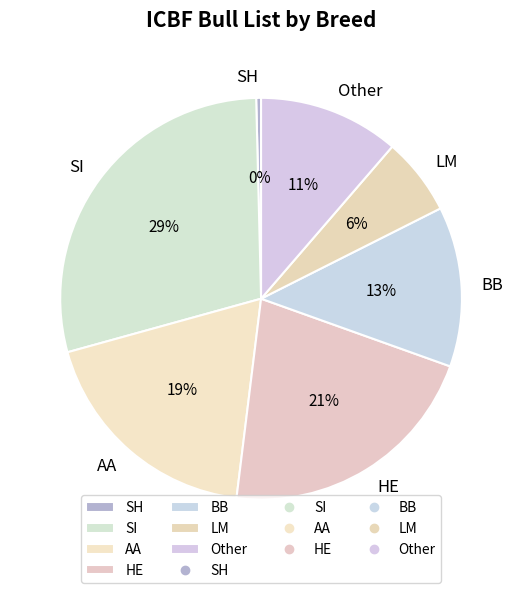

How many segments does this pie chart have?

7